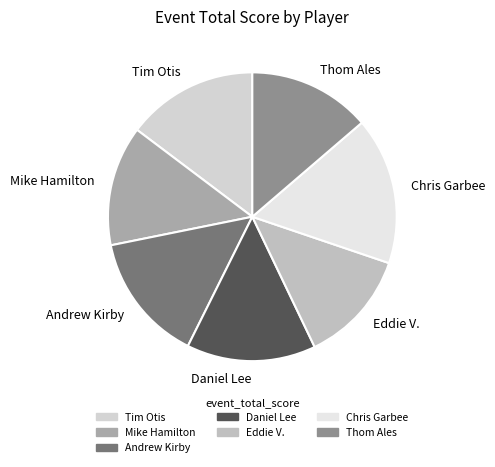

True or false: Thom Ales accounts for 19% of the total.

False